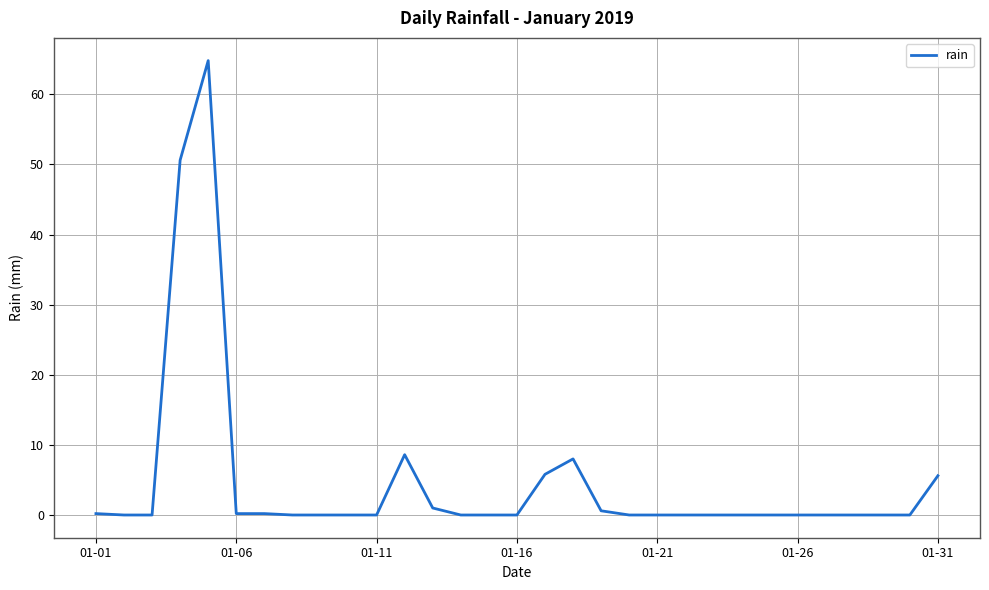

True or false: there are more than 0 points higher than both neighbors.

True